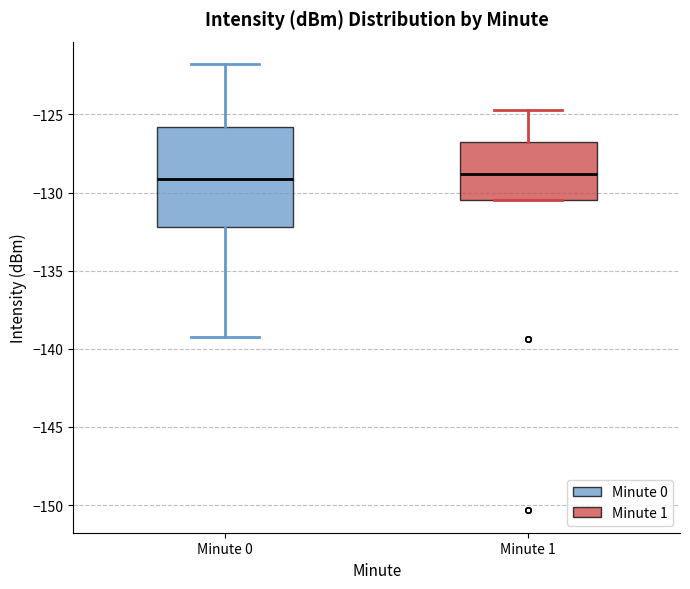

Comparing the boxes themselves (not the whiskers), which one is the tallest?

Minute 0